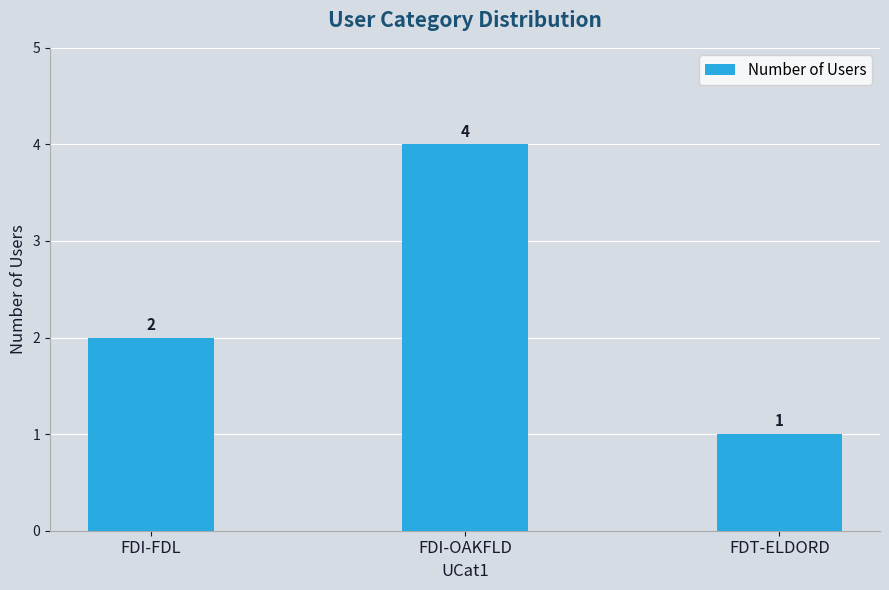

List the labels in order of value, smallest first.

FDT-ELDORD, FDI-FDL, FDI-OAKFLD